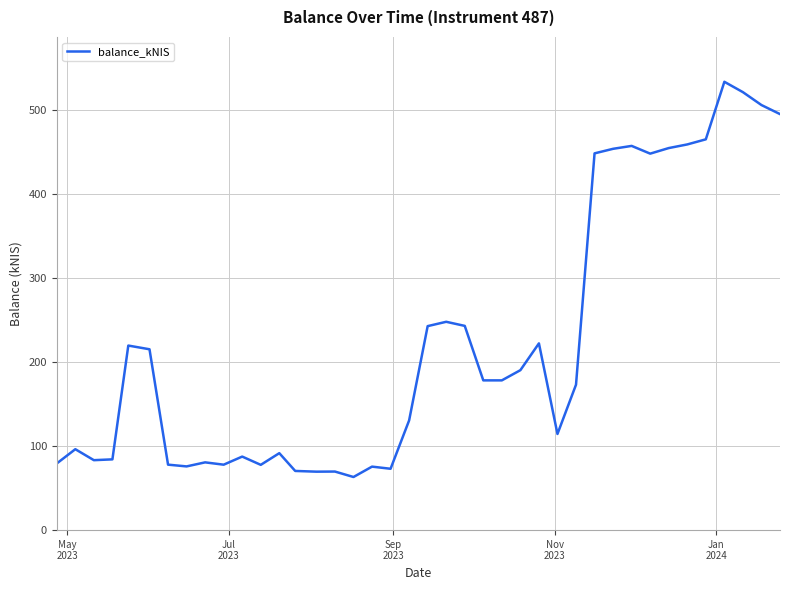

What is the greatest value displayed?

533.8